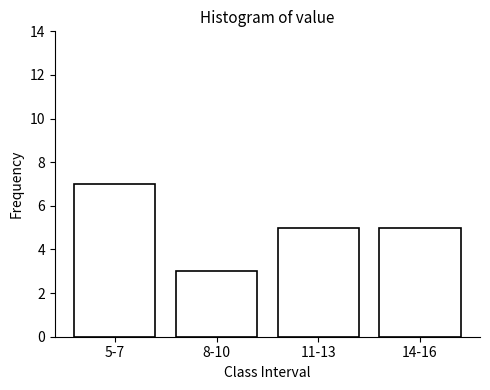

Reading left to right, list all the values displayed in this chart.

5-7=7	8-10=3	11-13=5	14-16=5